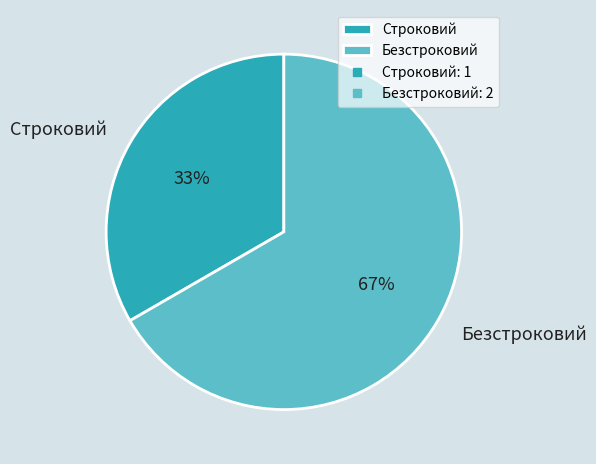

How many slices are in this pie chart?

2